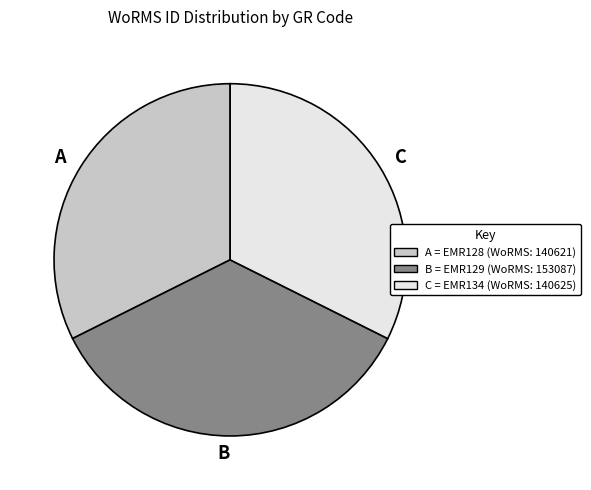

The B = EMR129 (WoRMS: 153087) slice represents 35% of the pie. True or false?

True